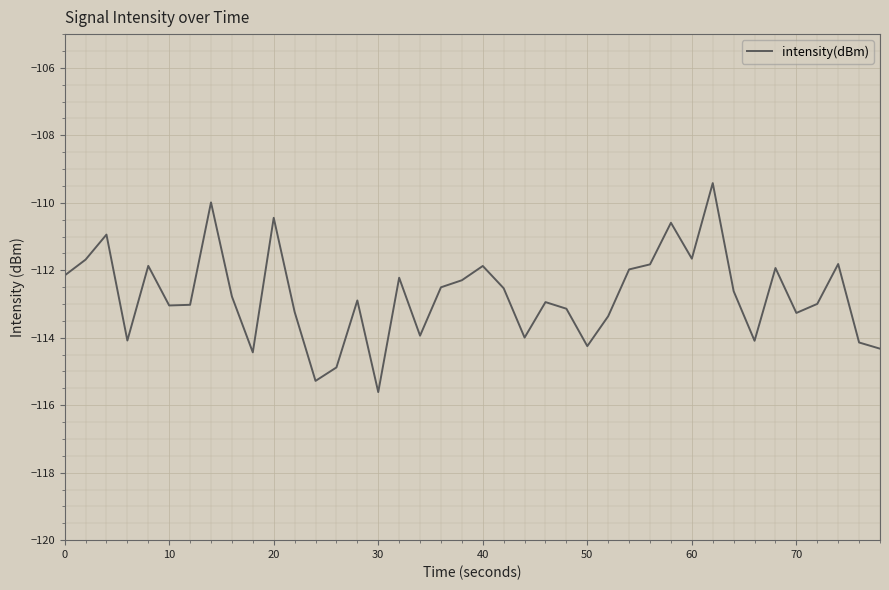

What is the difference between the maximum and minimum values?

6.2